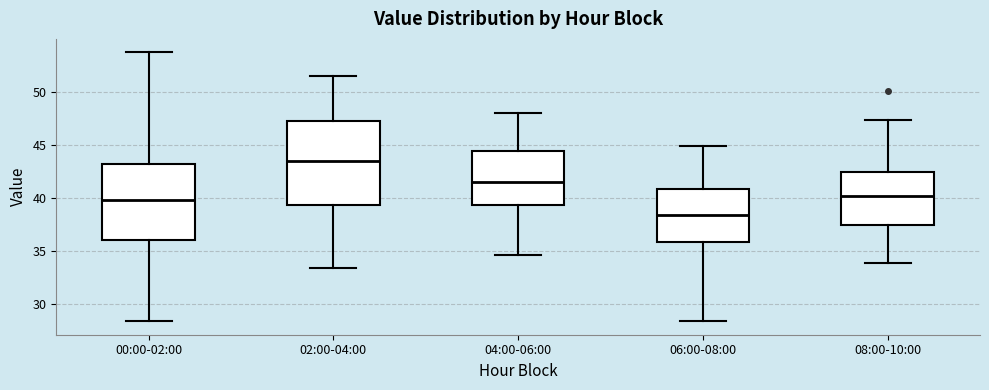

Comparing the boxes themselves (not the whiskers), which one is the tallest?

02:00-04:00